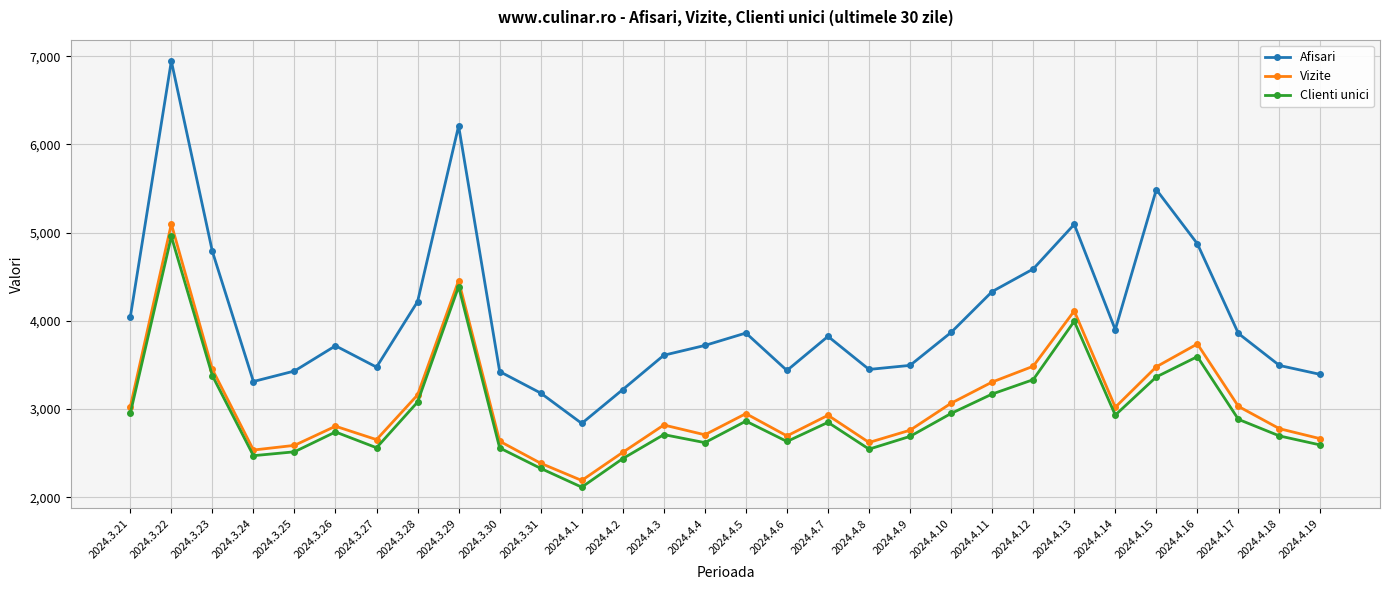

Between 2024.4.11 and 2024.4.13, which series saw the biggest shift?

Clienti unici